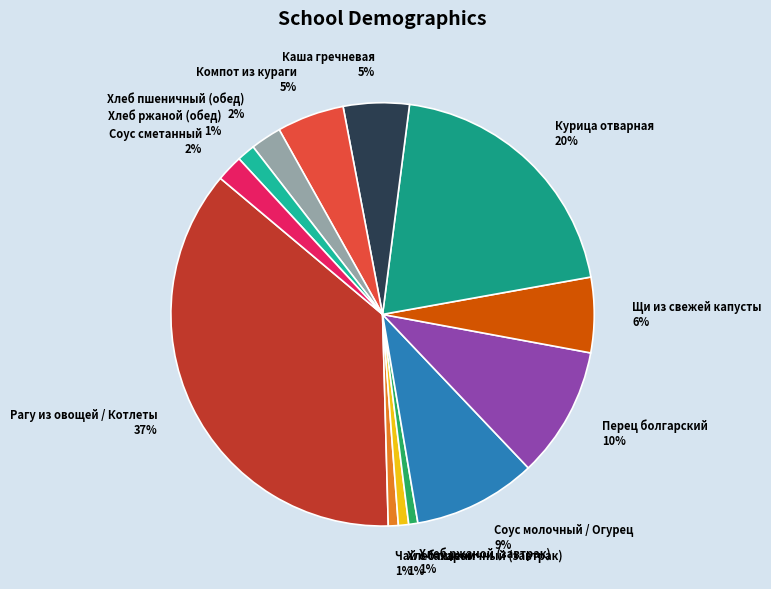

Between Соус молочный / Огурец and Хлеб ржаной (завтрак), which is larger?

Соус молочный / Огурец